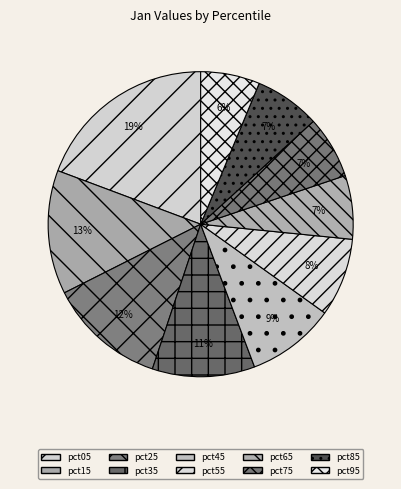

True or false: pct55 accounts for 8% of the total.

True